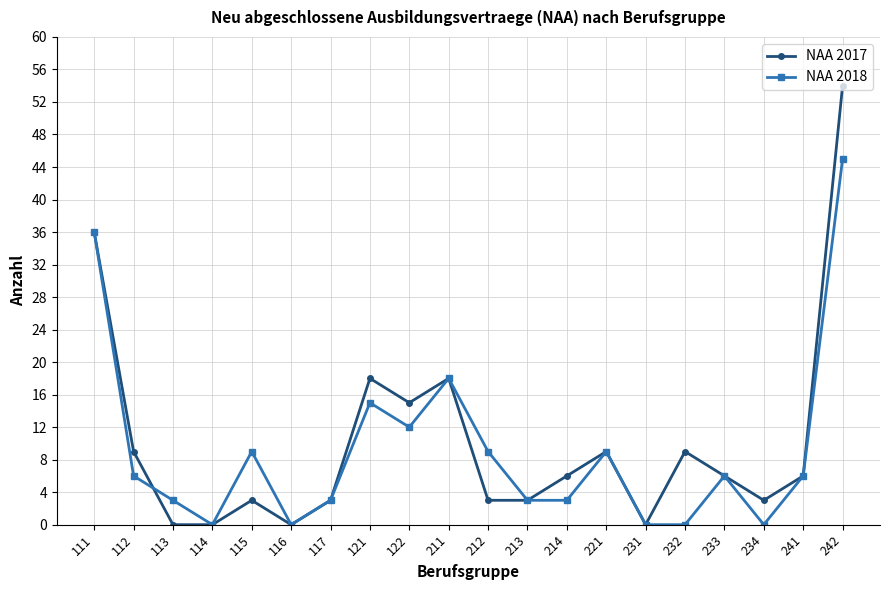

Which series has the widest spread of values?

NAA 2017